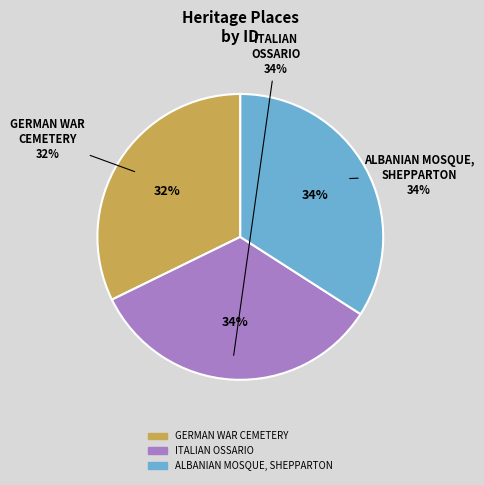

Rank the categories by value from highest to lowest.

ALBANIAN MOSQUE, SHEPPARTON, ITALIAN OSSARIO, GERMAN WAR CEMETERY